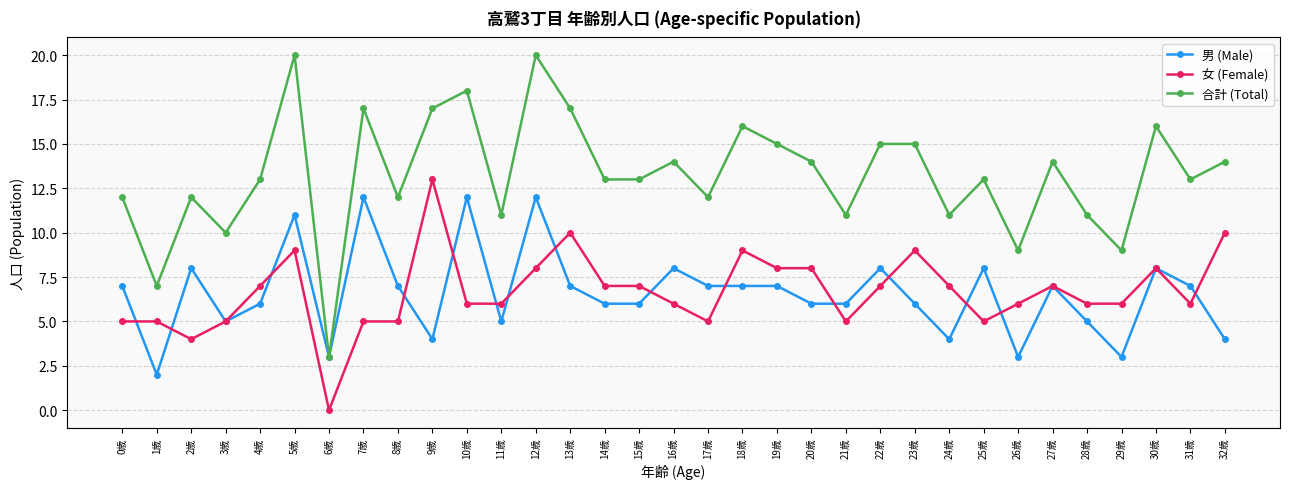

What position from the right is 16歳?

17